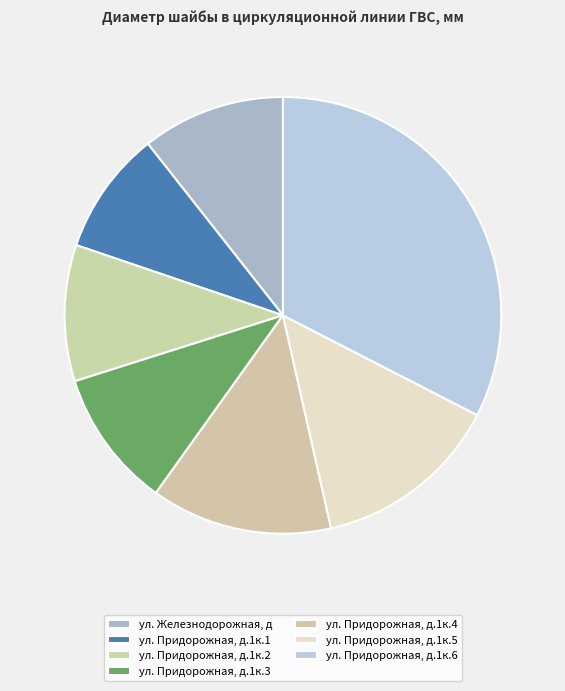

To the nearest percent, what is the average slice percentage?

14%